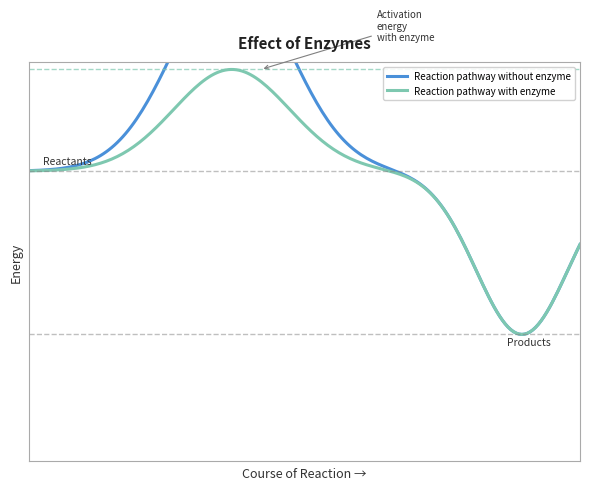

Count the number of data series in this chart.

2